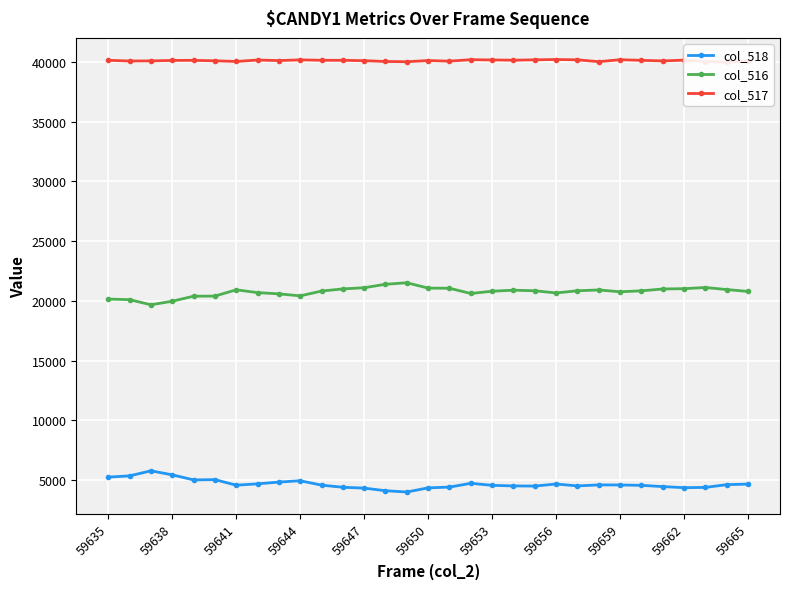

At how many categories does at least one series exceed 39560?

31